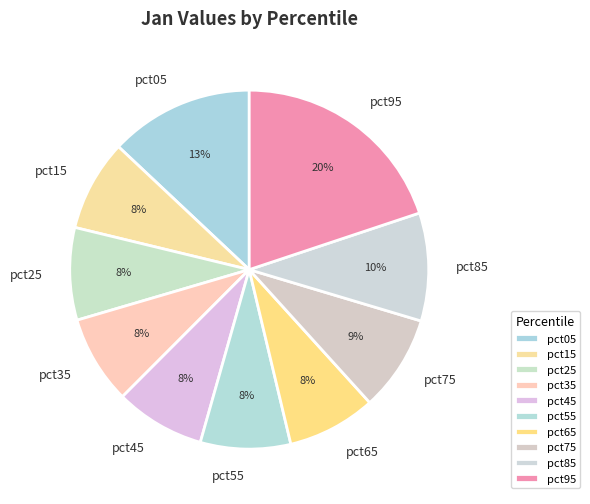

Does pct65 represent more than half of the total?

No